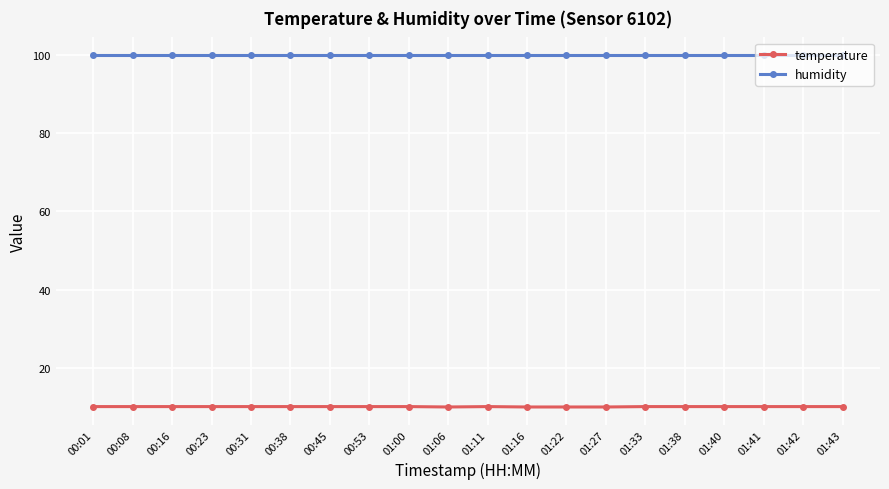

What is the difference between the highest and lowest values at 01:41?

89.7